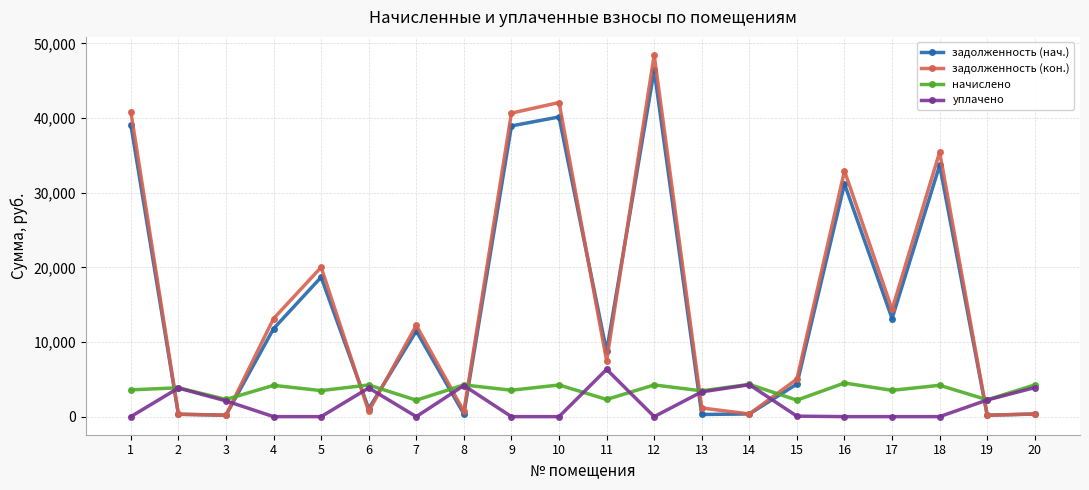

What is the value of the задолженность (нач.) point at the 10th from the left?

40139.6